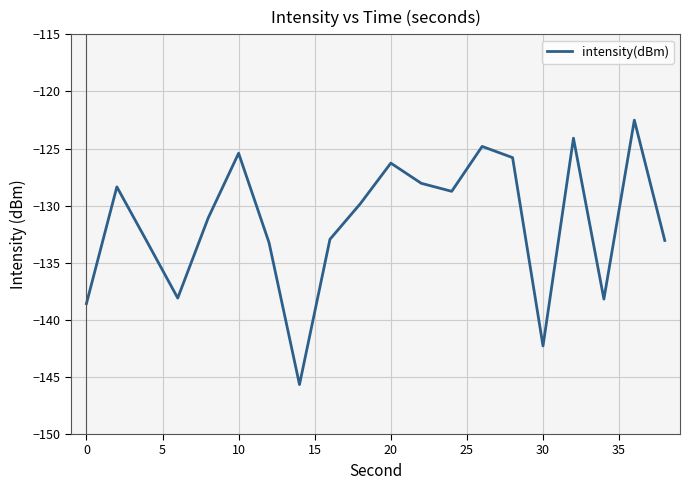

What is the greatest value displayed?

-122.5